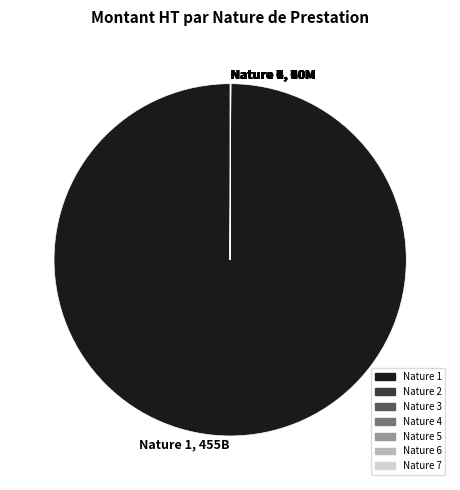

Which slice is the largest?

Nature 1